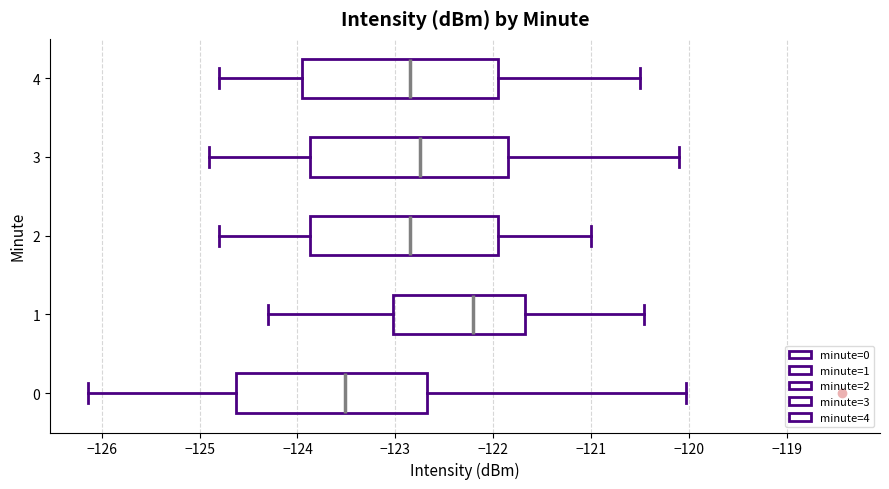

Where does the left whisker of the box at y = 2 end on the x-axis? The values are not printed on the chart, so give them approximately, as read against the axis.

-124.8